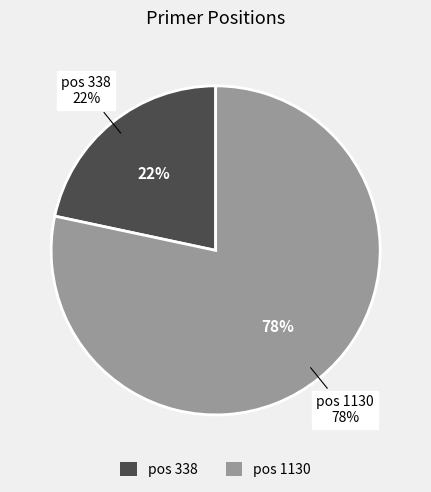

What percentage is NOT represented by 338?

78.3%